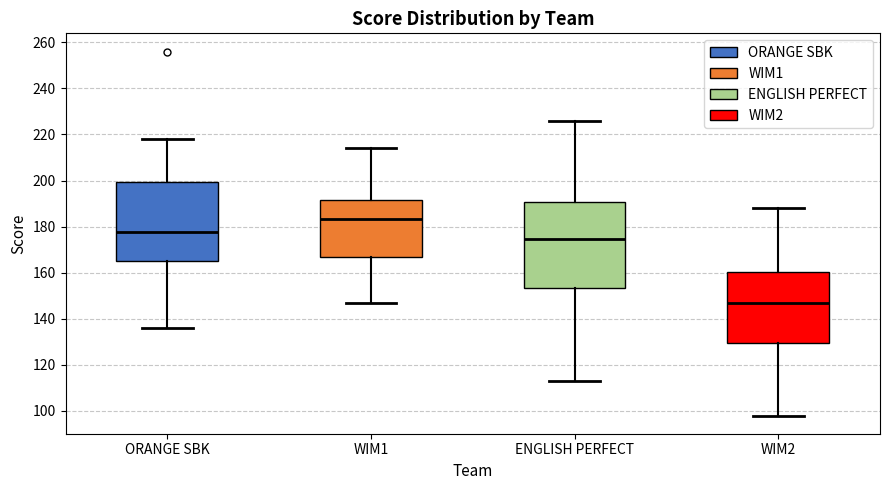

Where does the median line of the box for WIM2 sit on the y-axis? The values are not printed on the chart, so give them approximately, as read against the axis.

148